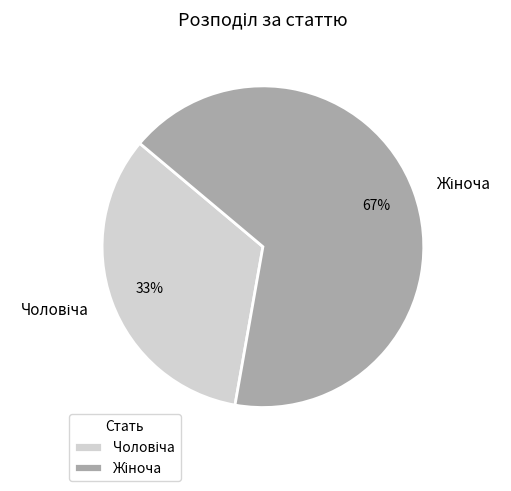

Is there a majority slice in this chart?

Yes